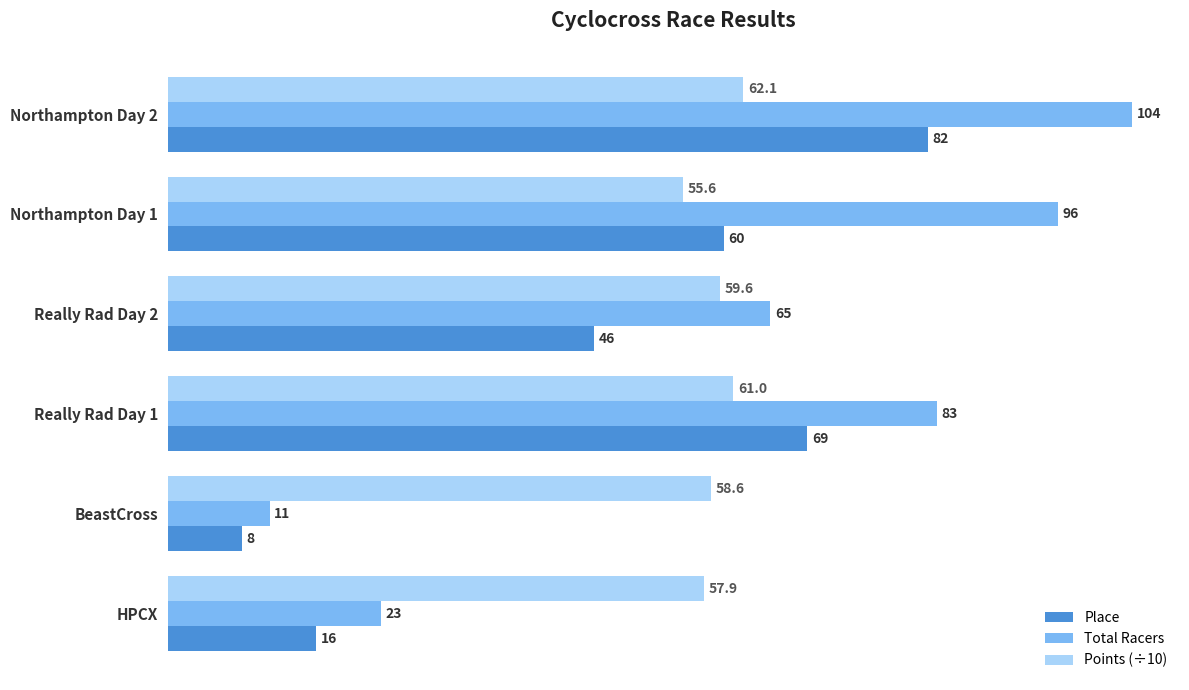

At which category is the sum across all series the highest?

Northampton Day 2